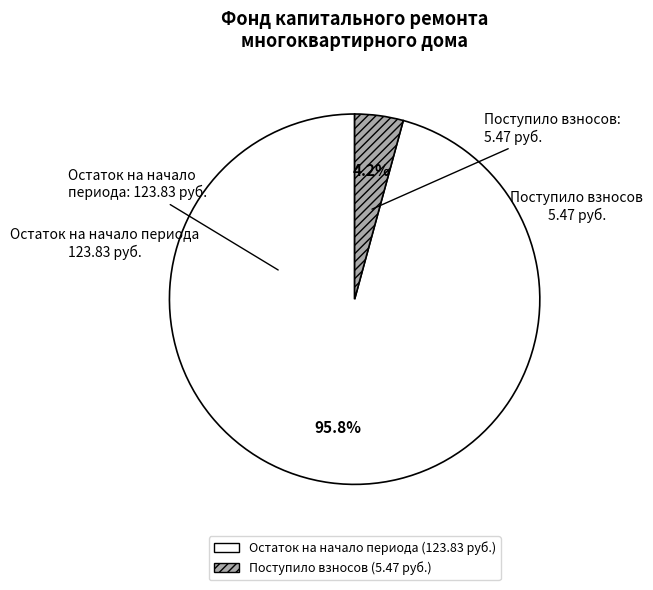

Is there any slice that represents more than half of the pie?

Yes